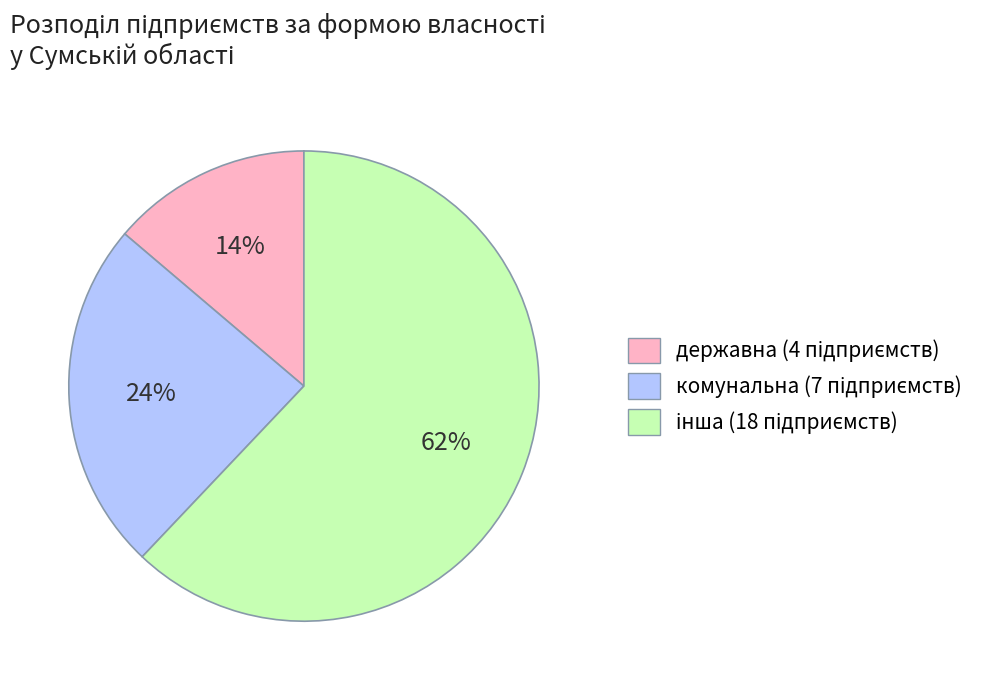

True or false: державна accounts for 26% of the total.

False